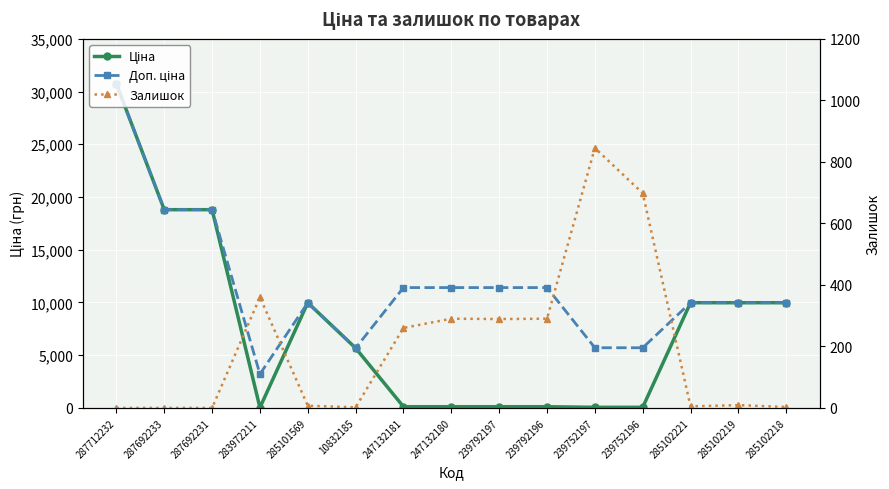

The value of Ціна at 285102219 is 3111.3. True or false?

False